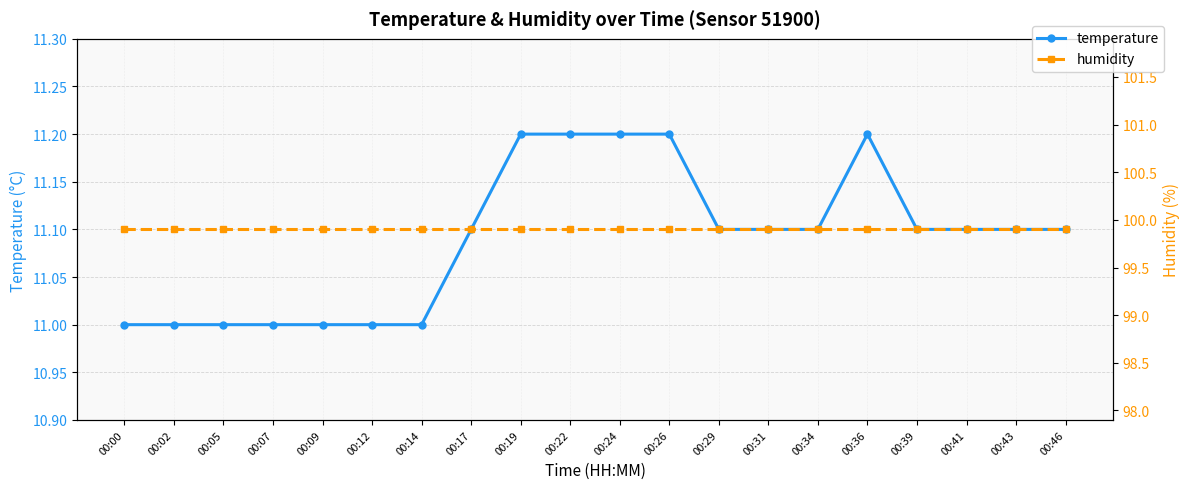

Rank the categories by temperature value from lowest to highest.

00:00, 00:02, 00:05, 00:07, 00:09, 00:12, 00:14, 00:17, 00:29, 00:31, 00:34, 00:39, 00:41, 00:43, 00:46, 00:19, 00:22, 00:24, 00:26, 00:36